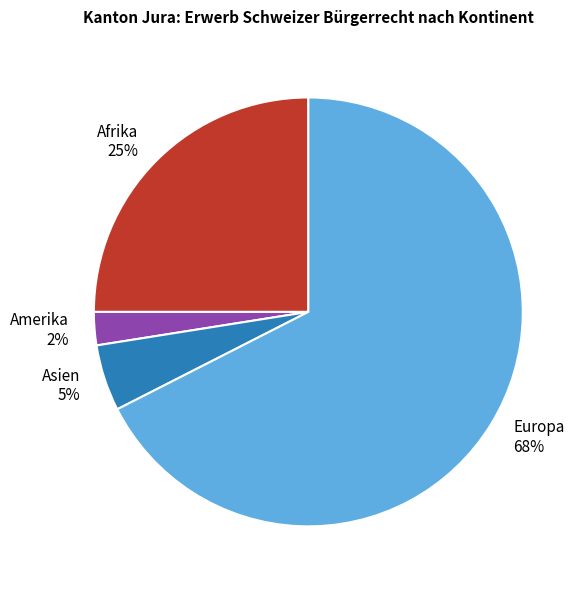

To the nearest percent, what portion does Afrika represent?

25%